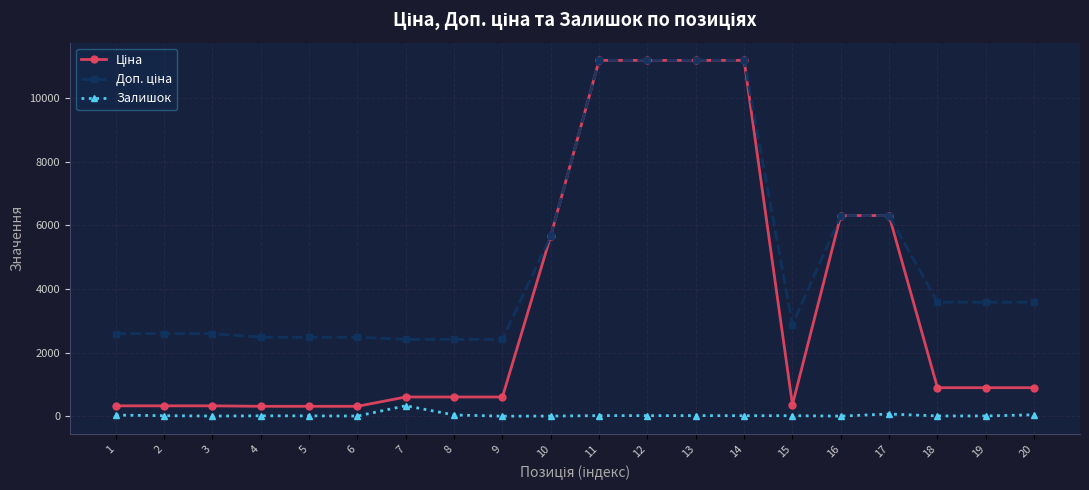

What is the total value across all series at 9?

3018.6